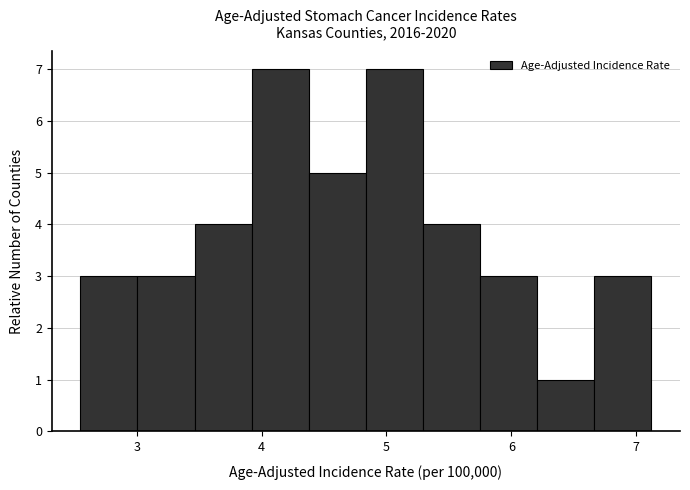

Reading left to right, list every bar in this chart as the range it spans on the x-axis followed by its height. Neither the bar edges nor the heights are printed on the chart, so give them approximately, as read against the axes.

2.5 to 3.0: 3
3.0 to 3.5: 3
3.5 to 3.9: 4
3.9 to 4.4: 7
4.4 to 4.8: 5
4.8 to 5.3: 7
5.3 to 5.8: 4
5.8 to 6.2: 3
6.2 to 6.7: 1
6.7 to 7.1: 3